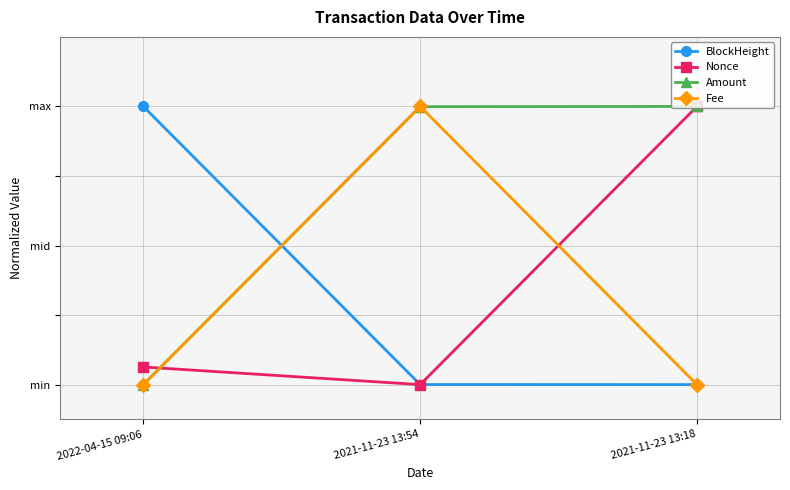

List the series in order of their peak value, highest first.

BlockHeight, Nonce, Amount, Fee